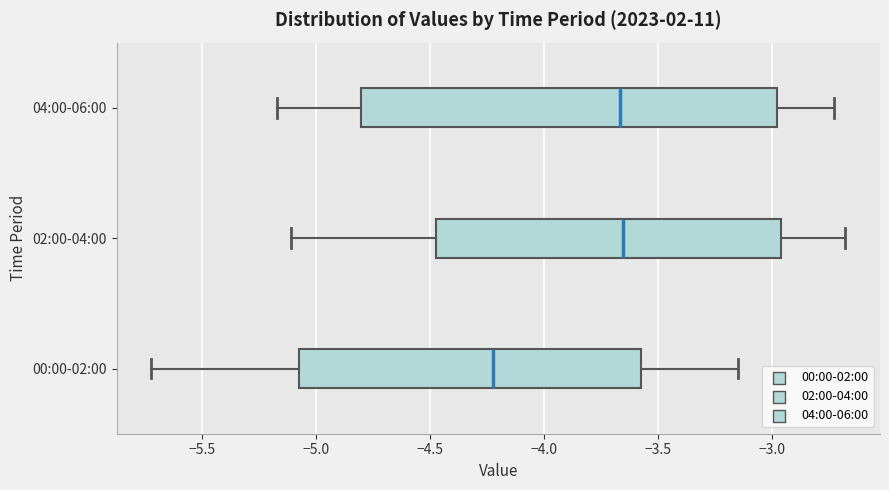

Where does the median line of the box for 00:00-02:00 sit on the x-axis? The values are not printed on the chart, so give them approximately, as read against the axis.

-4.20